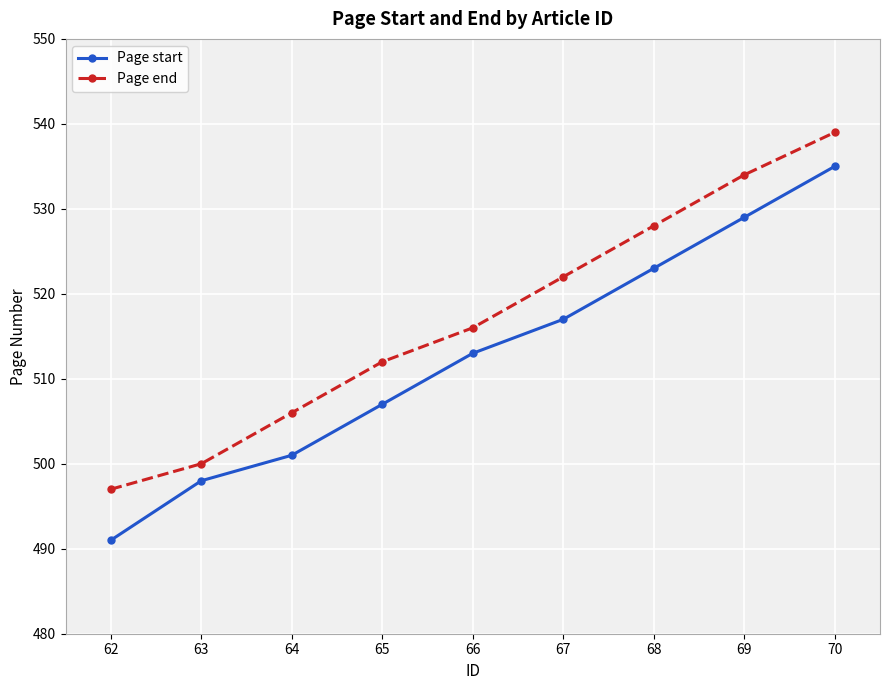

What is the average value of the Page start series?

513